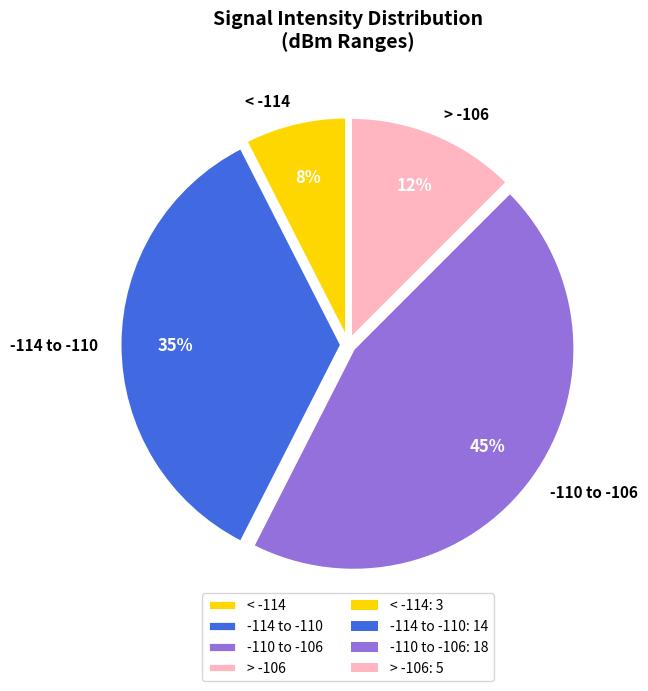

Between -110 to -106 and -114 to -110, which is larger?

-110 to -106